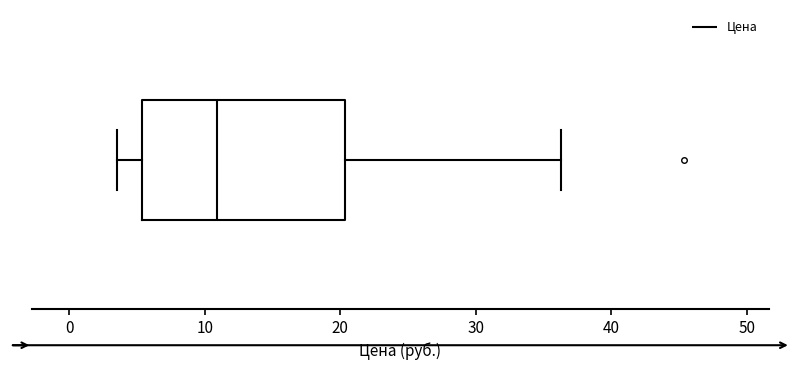

Where is the right edge of the box on the x-axis? The values are not printed on the chart, so give them approximately, as read against the axis.

20